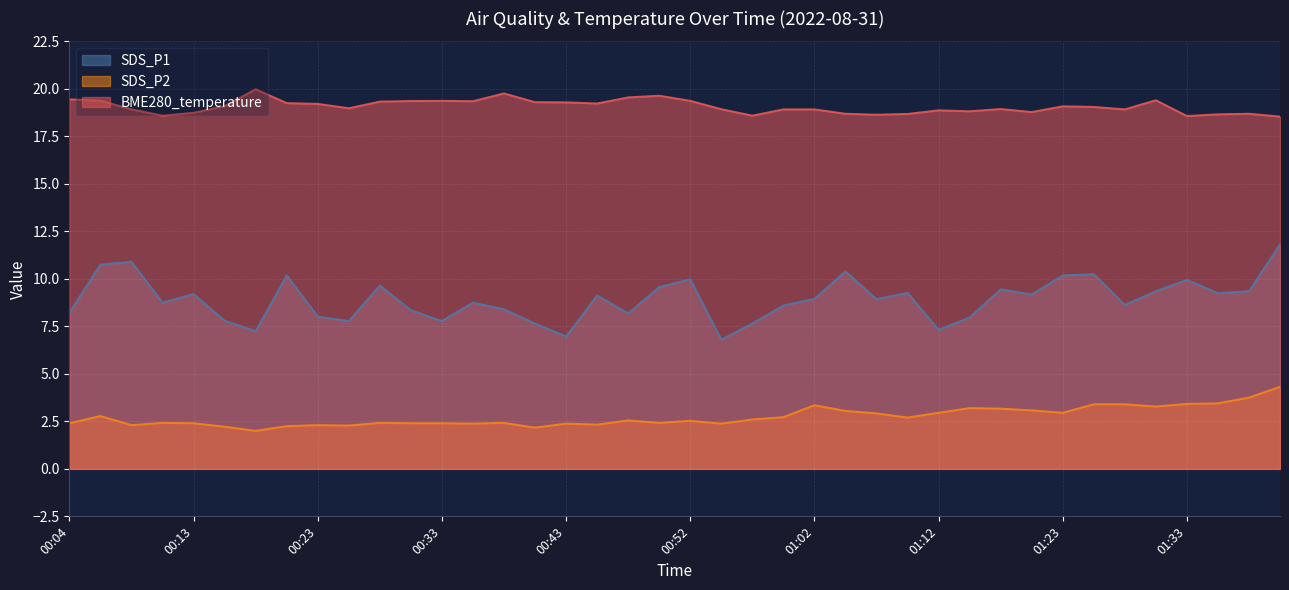

At which label does BME280_temperature reach its peak?

00:18